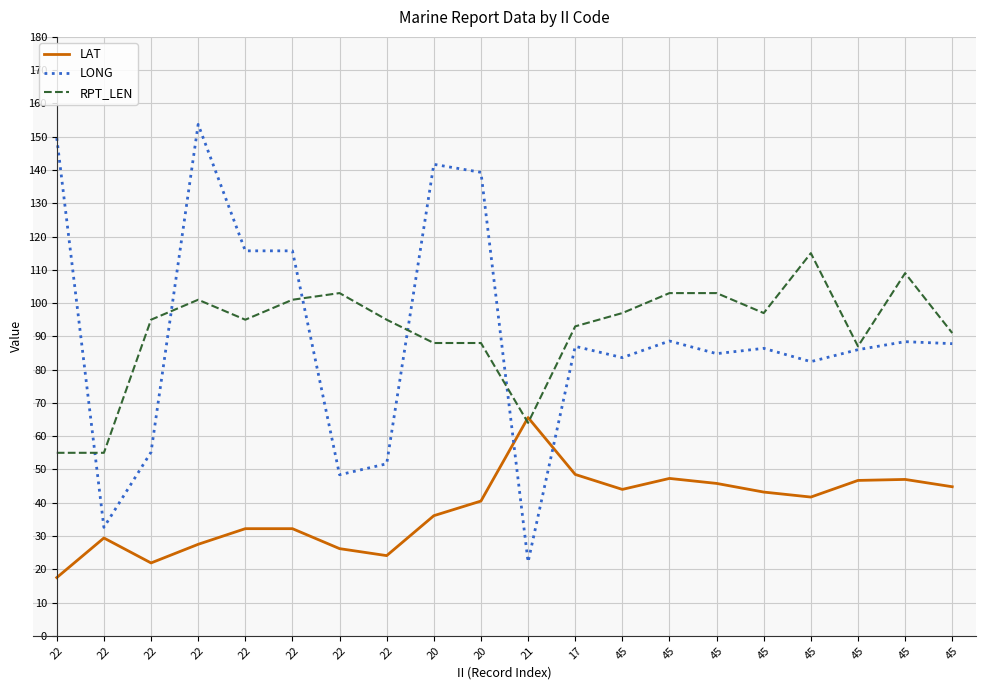

Reading left to right, extract all data points from this chart.

LAT: 17.5	29.4	21.9	27.5	32.2	32.2	26.2	24.1	36.1	40.5	65.6	48.5	44.0	47.3	45.8	43.2	41.7	46.7	47.0	44.8
LONG: 149.6	32.6	55.2	153.7	115.7	115.7	48.4	51.7	141.7	139.3	22.2	87.0	83.6	88.6	84.8	86.4	82.4	86.0	88.4	87.8
RPT_LEN: 55.0	55.0	95.0	101.0	95.0	101.0	103.0	95.0	88.0	88.0	64.0	93.0	97.0	103.0	103.0	97.0	115.0	87.0	109.0	91.0